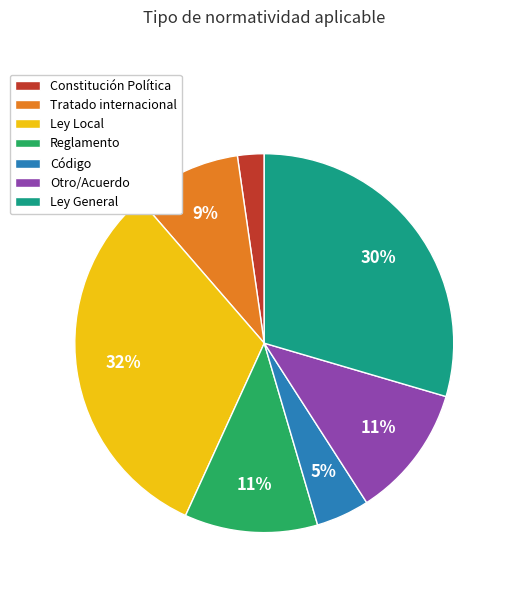

To the nearest percent, what is the difference between the largest and smallest slice percentages?

30%